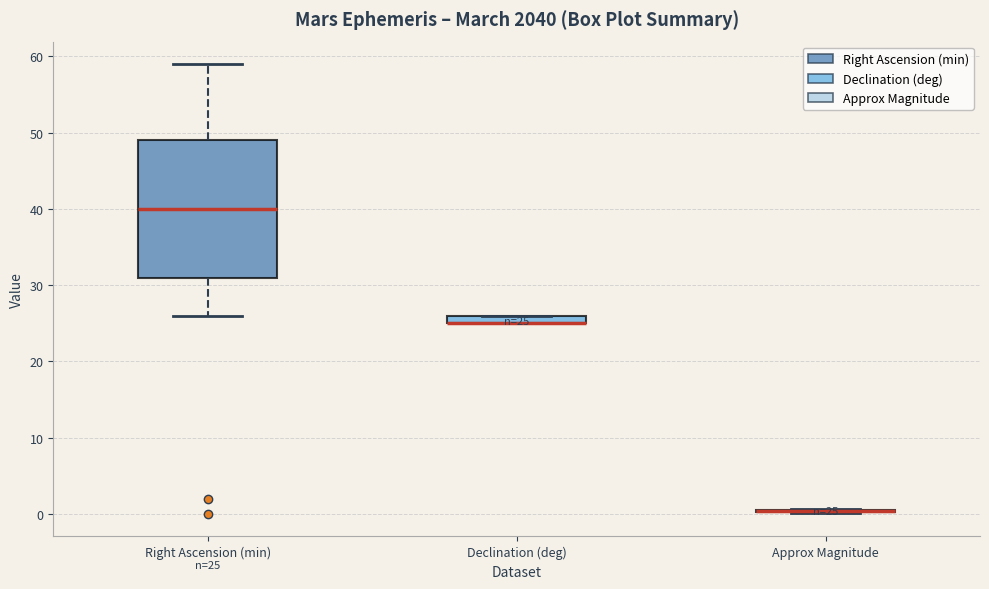

Comparing the boxes themselves (not the whiskers), which one is the tallest?

Right Ascension (min)